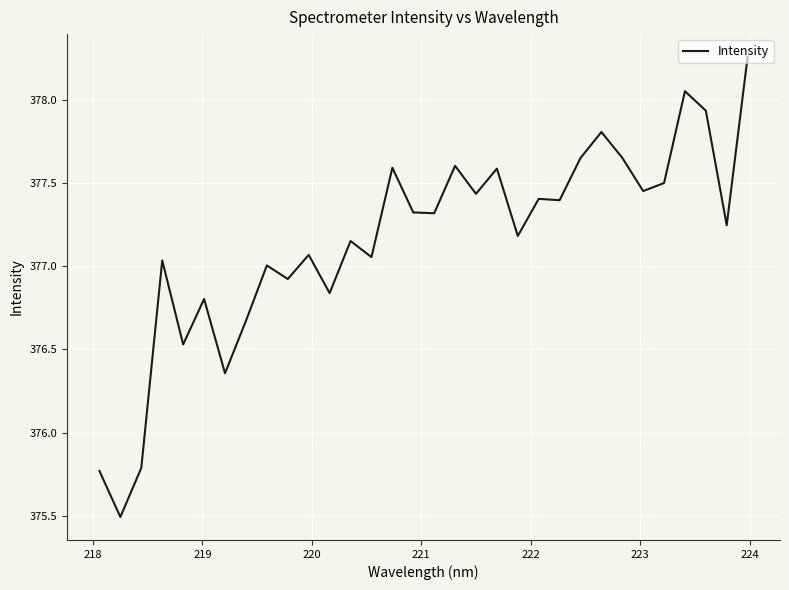

What is the difference between the maximum and minimum values?

2.8